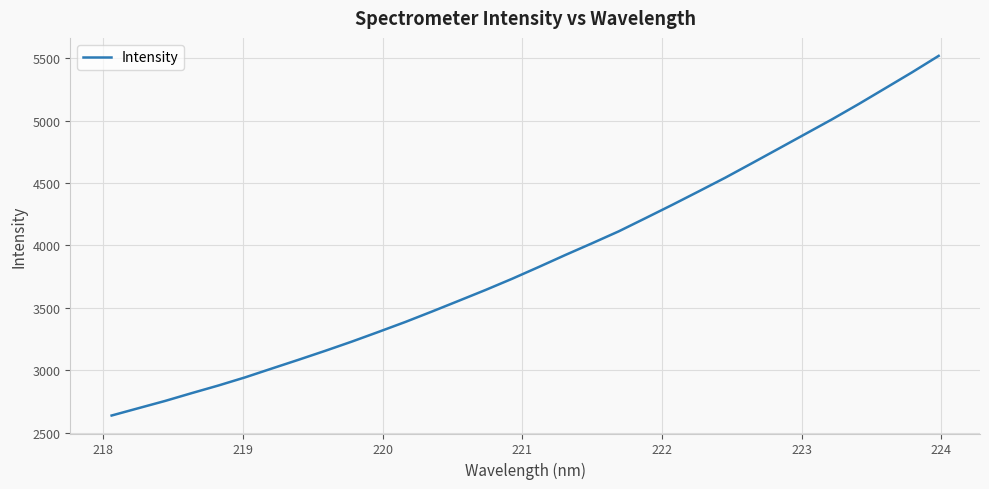

What is the minimum value shown in the chart?

2636.3